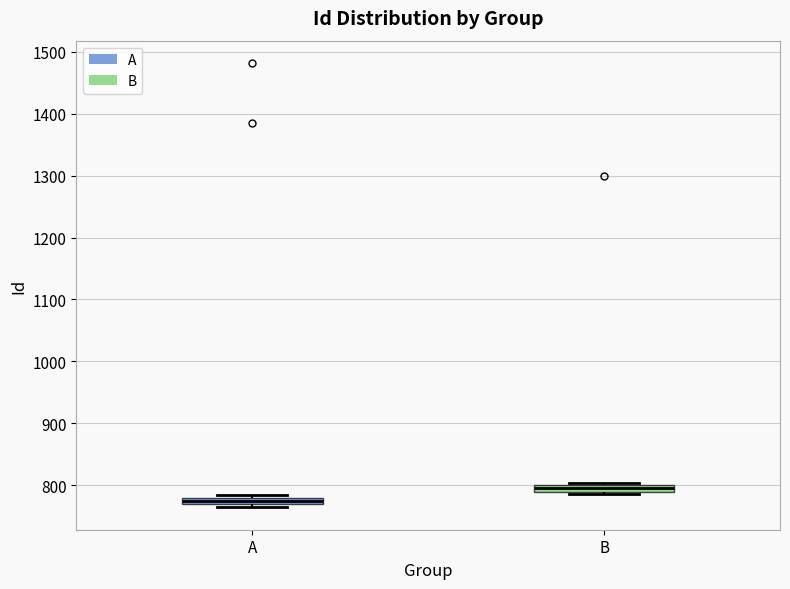

Which box has the lowest median line?

A